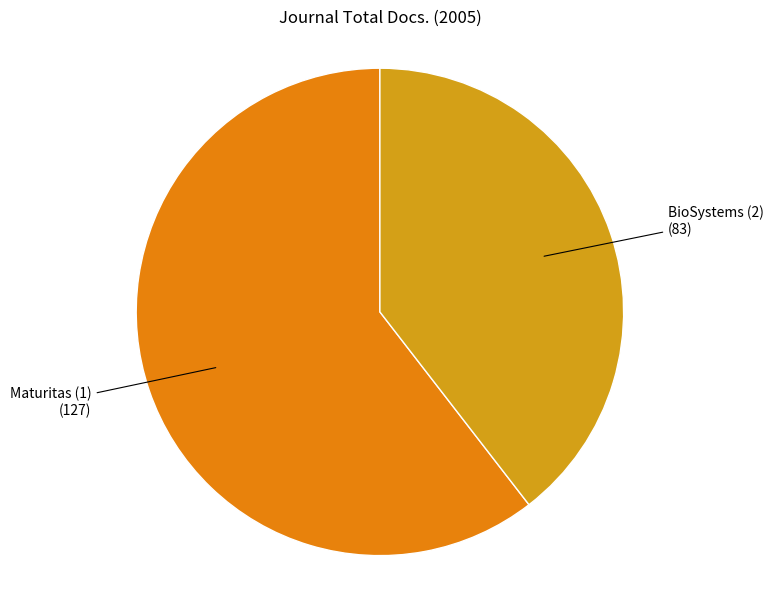

Count the number of slices in the pie.

2